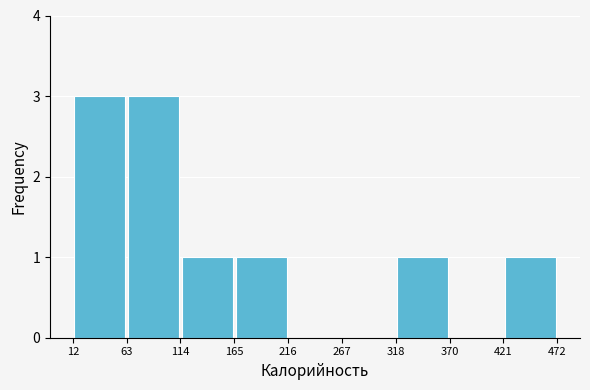

Reading left to right, list every bar in this chart as the range it spans on the x-axis followed by its height. The values are not printed on the chart, so give them approximately, as read against the axis.

12 to 63: 3
63 to 114: 3
114 to 165: 1
165 to 216: 1
216 to 267: 0
267 to 318: 0
318 to 370: 1
370 to 421: 0
421 to 472: 1